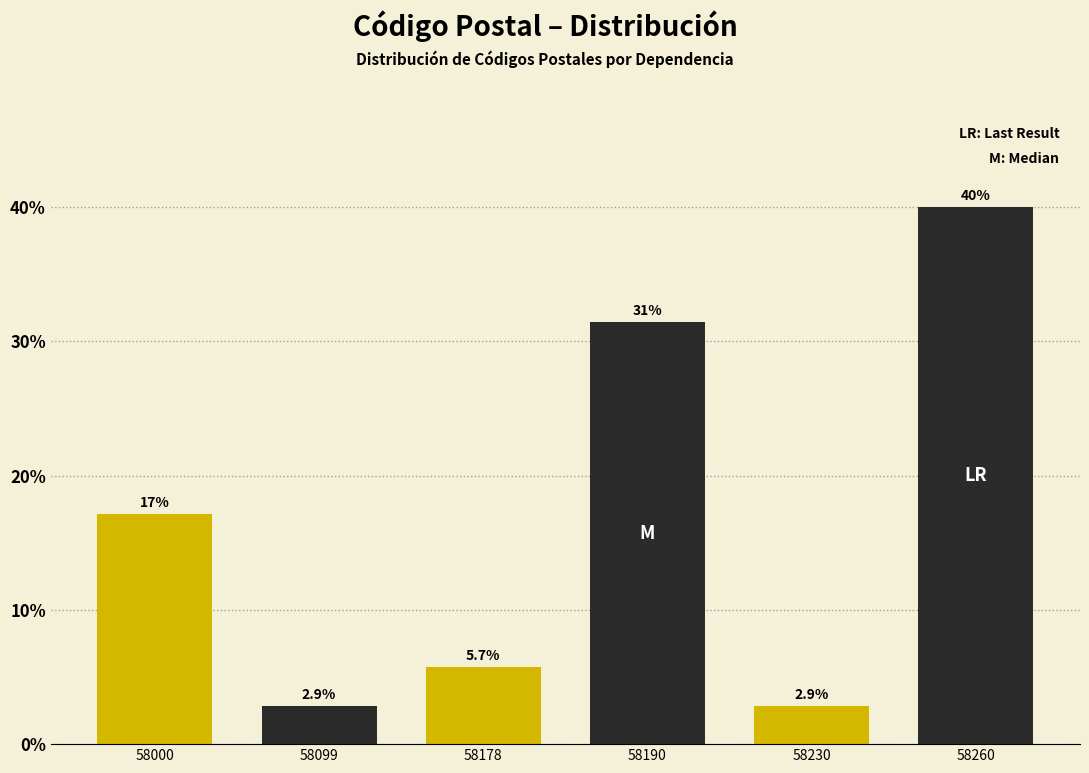

Reading right to left, list all the values displayed in this chart.

40.0	2.9	31.4	5.7	2.9	17.1